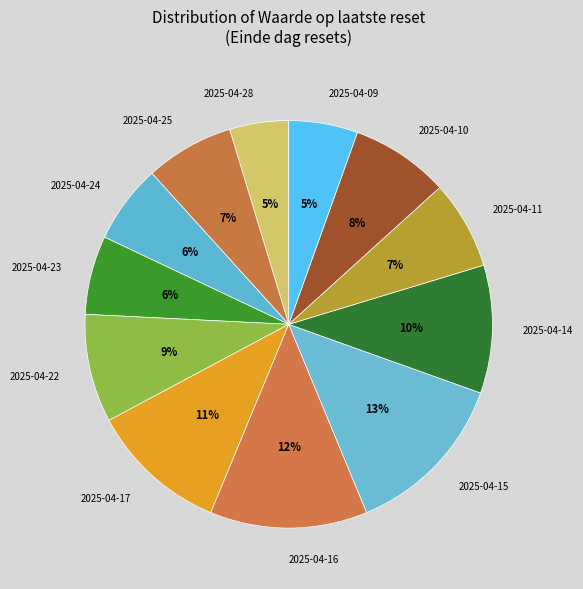

Is the sum of 2025-04-22 and 2025-04-15 greater than half?

No